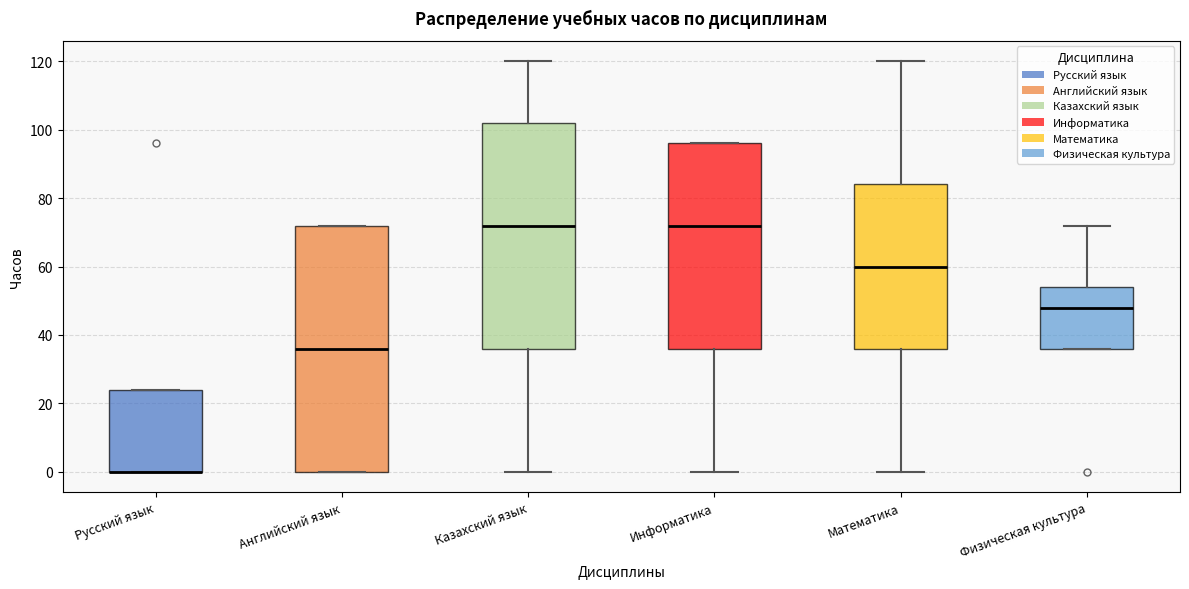

Which box is the tallest, from its lower edge to its upper edge?

Английский язык